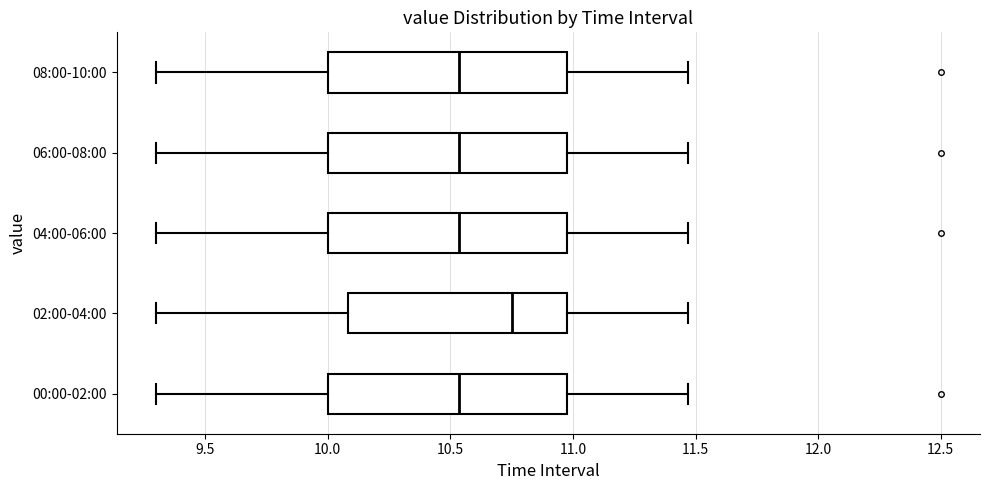

Reading bottom to top, transcribe this box plot: for each box, give where its median line is, the range the box spans, and where its two whiskers end, as read against the x-axis. The values are not printed on the chart, so give them approximately, as read against the axis.

00:00-02:00: median 10.55, box 10.00 to 11.00, whiskers 9.30 to 11.45
02:00-04:00: median 10.75, box 10.10 to 11.00, whiskers 9.30 to 11.45
04:00-06:00: median 10.55, box 10.00 to 11.00, whiskers 9.30 to 11.45
06:00-08:00: median 10.55, box 10.00 to 11.00, whiskers 9.30 to 11.45
08:00-10:00: median 10.55, box 10.00 to 11.00, whiskers 9.30 to 11.45